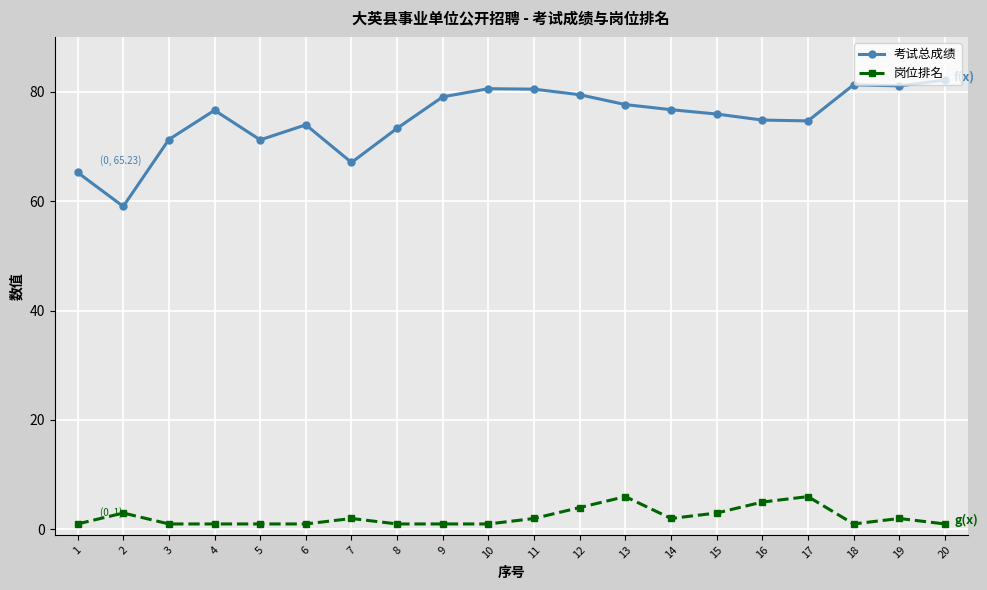

Which series changed the most between 2 and 20?

考试总成绩